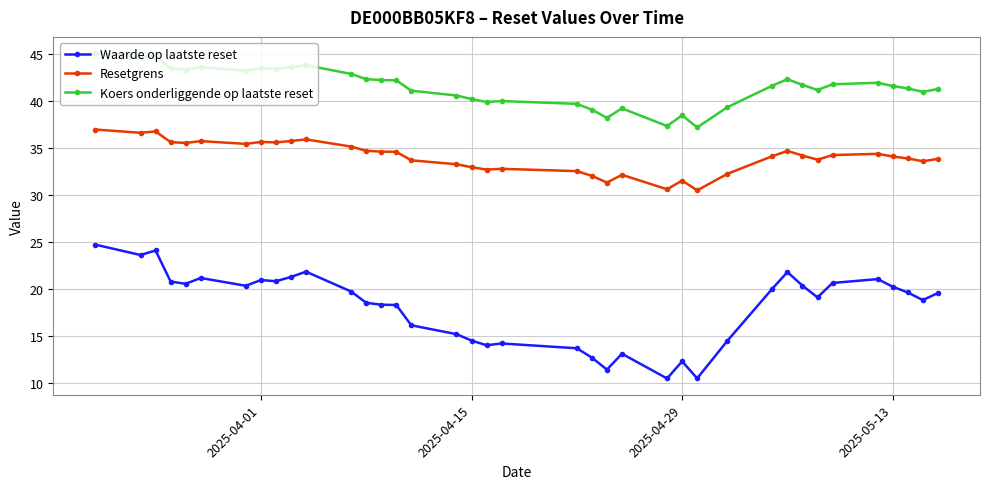

Which series has the largest range (max minus min)?

Waarde op laatste reset